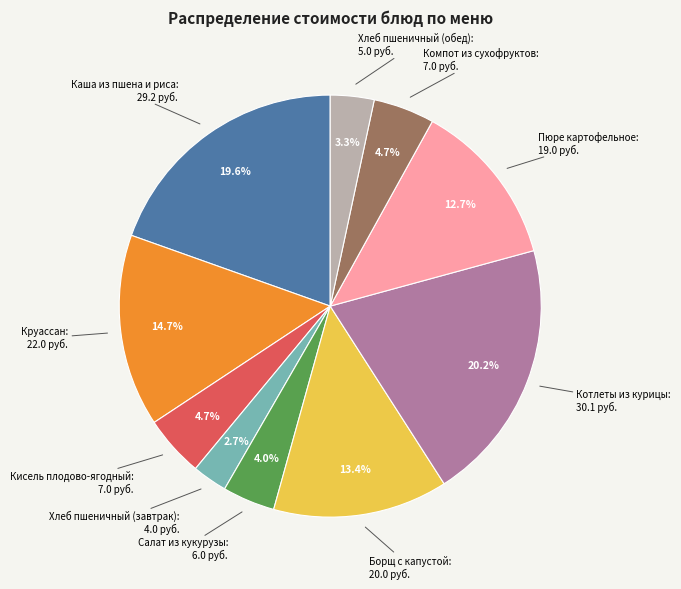

Is there any slice that represents more than half of the pie?

No